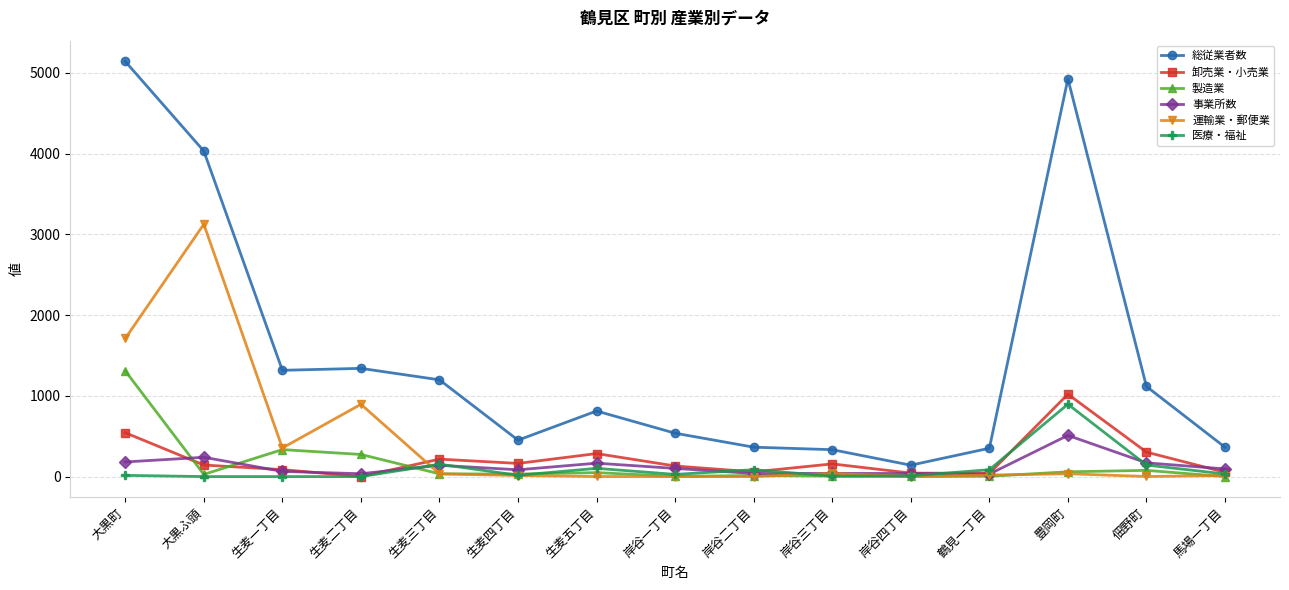

After their last crossing, which series has the higher values: 製造業 or 卸売業・小売業?

卸売業・小売業